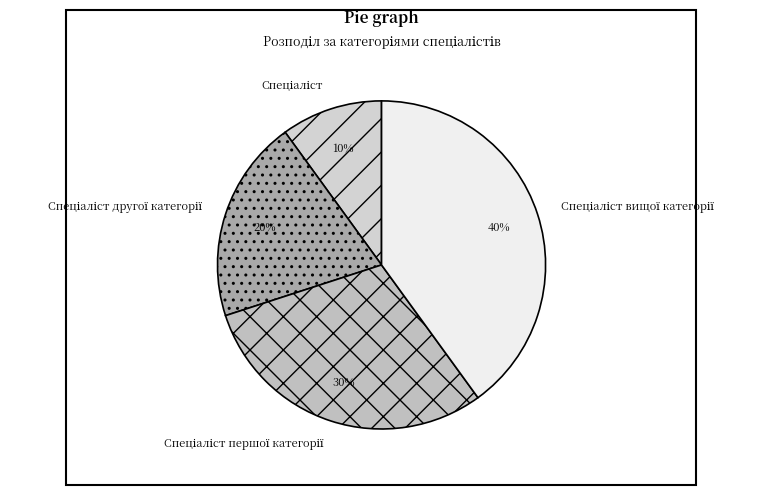

Does any single category account for the majority?

No